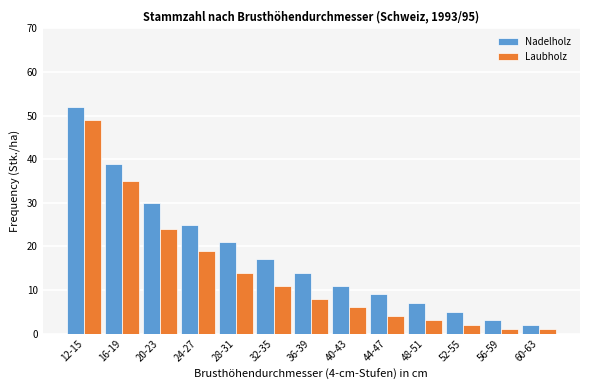

Reading left to right, extract all data points from this chart.

Nadelholz: 12-15=52	16-19=39	20-23=30	24-27=25	28-31=21	32-35=17	36-39=14	40-43=11	44-47=9	48-51=7	52-55=5	56-59=3	60-63=2
Laubholz: 12-15=49	16-19=35	20-23=24	24-27=19	28-31=14	32-35=11	36-39=8	40-43=6	44-47=4	48-51=3	52-55=2	56-59=1	60-63=1